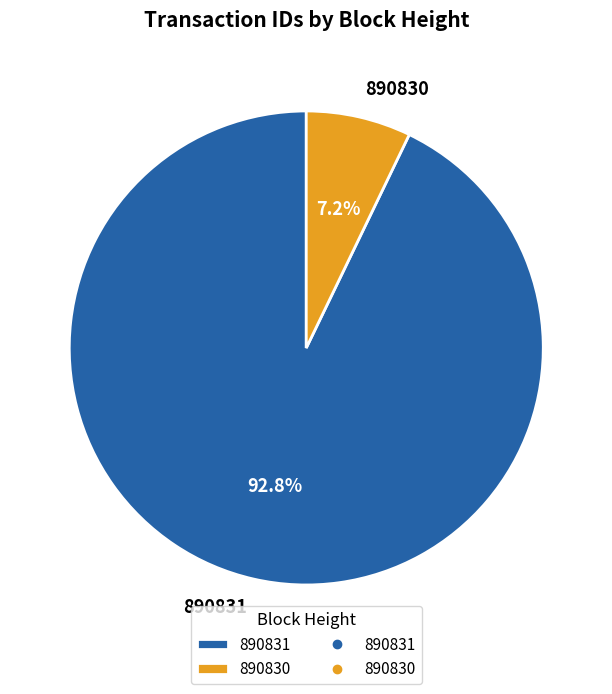

What percentage do 890830 and 890831 together represent?

100.0%